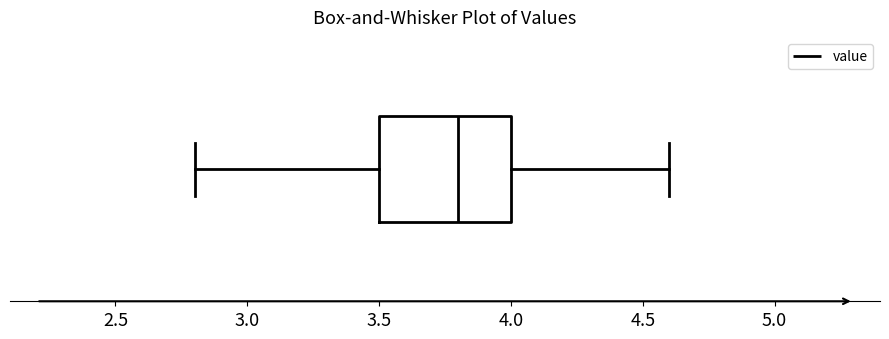

Where does the right whisker of the box end on the x-axis? The values are not printed on the chart, so give them approximately, as read against the axis.

4.6